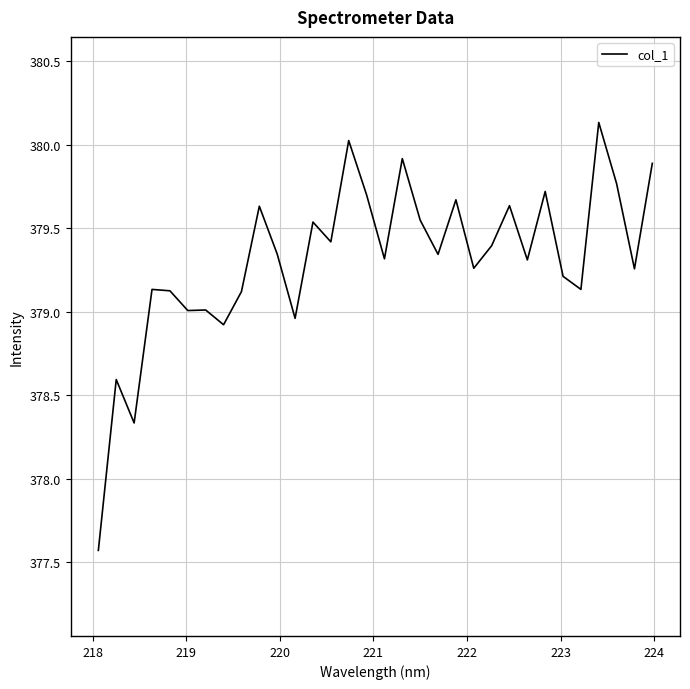

What is the maximum value shown in the chart?

380.1